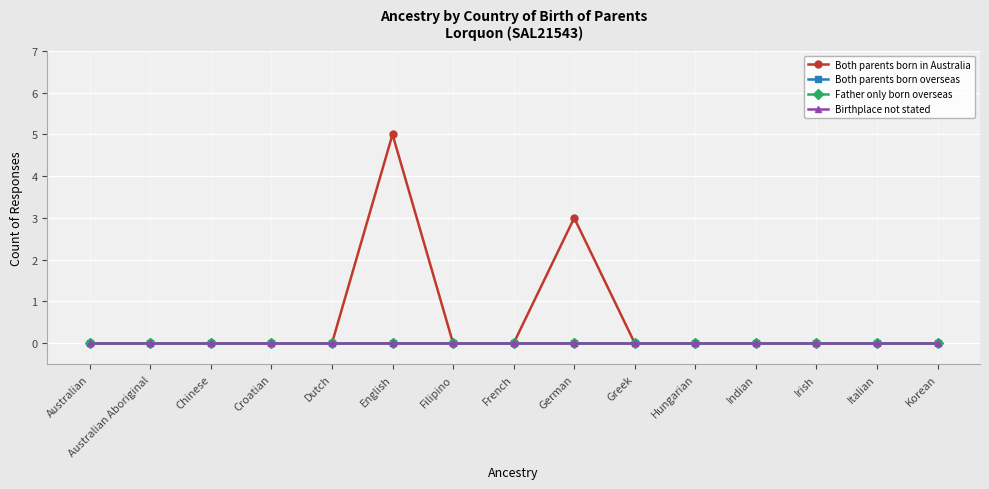

What is the greatest value displayed?

5